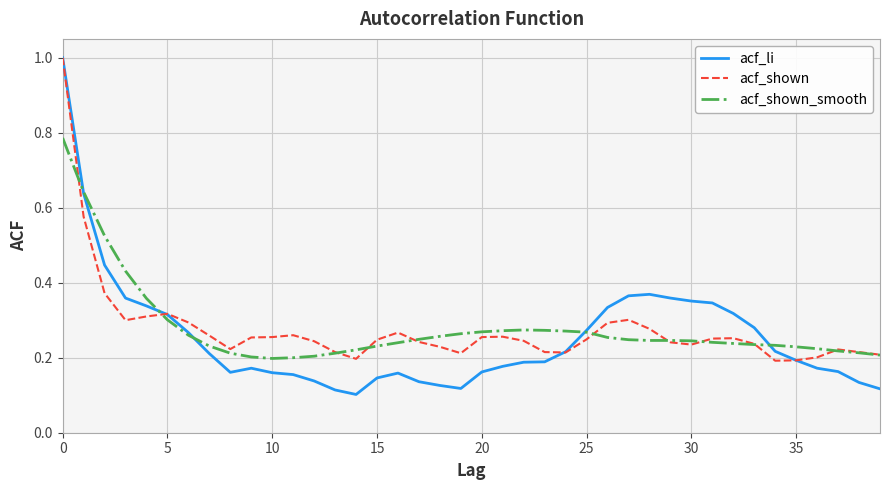

What is the highest value of the acf_shown series?

1.0